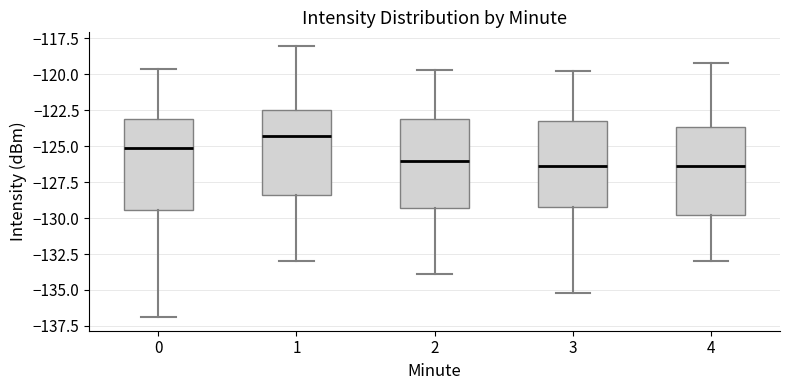

Reading left to right, read every box against the y-axis: the position of its median line, the range the box covers, and the ends of its whiskers. The values are not printed on the chart, so give them approximately, as read against the axis.

0: median -125.0, box -129.5 to -123.0, whiskers -137.0 to -119.5
1: median -124.5, box -128.5 to -122.5, whiskers -133.0 to -118.0
2: median -126.0, box -129.5 to -123.0, whiskers -134.0 to -119.5
3: median -126.5, box -129.5 to -123.5, whiskers -135.0 to -120.0
4: median -126.5, box -130.0 to -123.5, whiskers -133.0 to -119.0